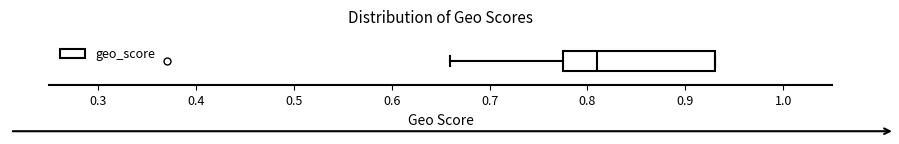

Read this box plot against the x-axis: the position of the median line, the range covered by the box, and the ends of both whiskers. The values are not printed on the chart, so give them approximately, as read against the axis.

median 0.81, box 0.78 to 0.93, whiskers 0.66 to 0.93